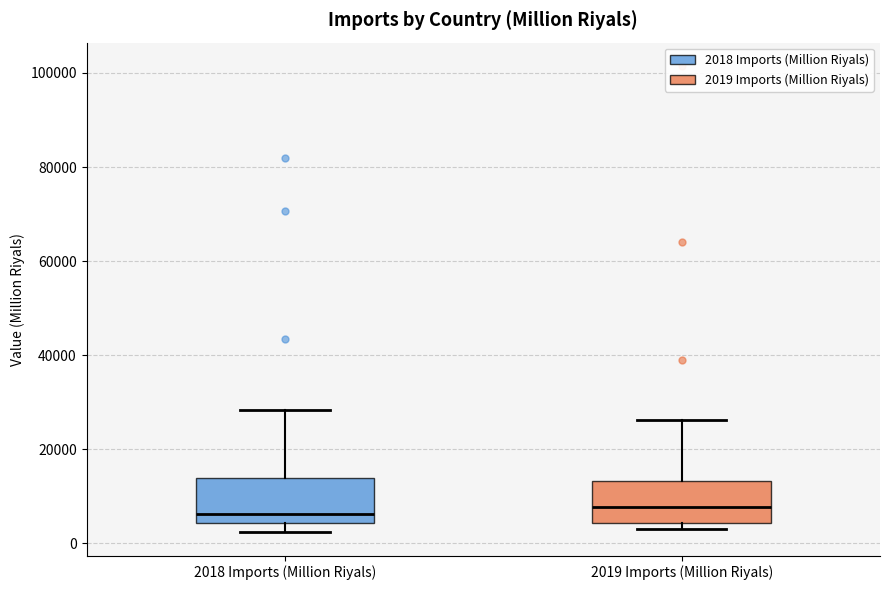

Reading left to right, read every box against the y-axis: the position of its median line, the range the box covers, and the ends of its whiskers. The values are not printed on the chart, so give them approximately, as read against the axis.

2018 Imports (Million Riyals): median 6000, box 4000 to 14000, whiskers 2000 to 28000
2019 Imports (Million Riyals): median 8000, box 4000 to 14000, whiskers 4000 (just below the box's lower edge) to 26000